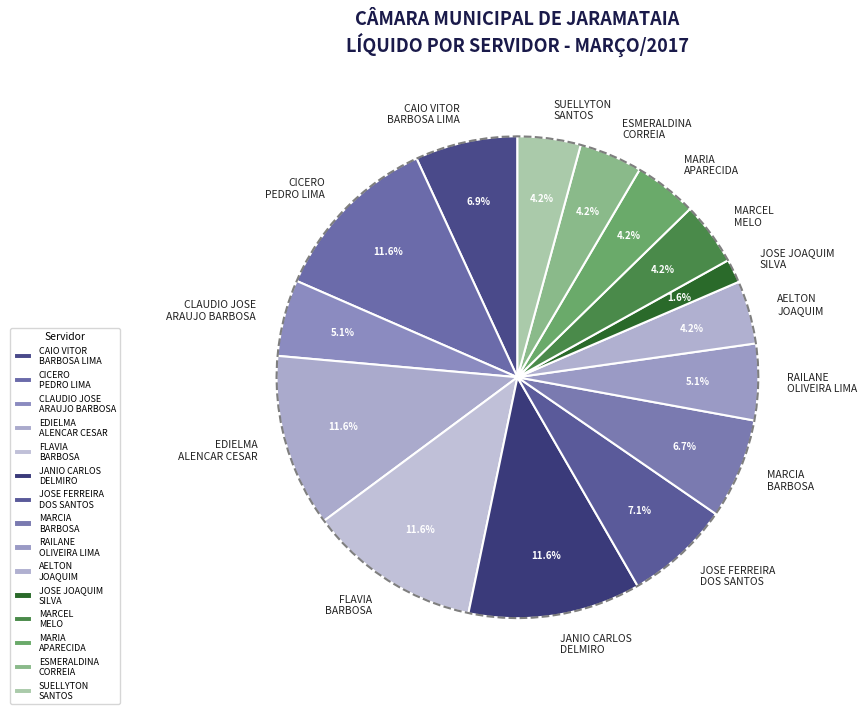

Is the sum of EDIELMA
ALENCAR CESAR and ESMERALDINA
CORREIA greater than half?

No